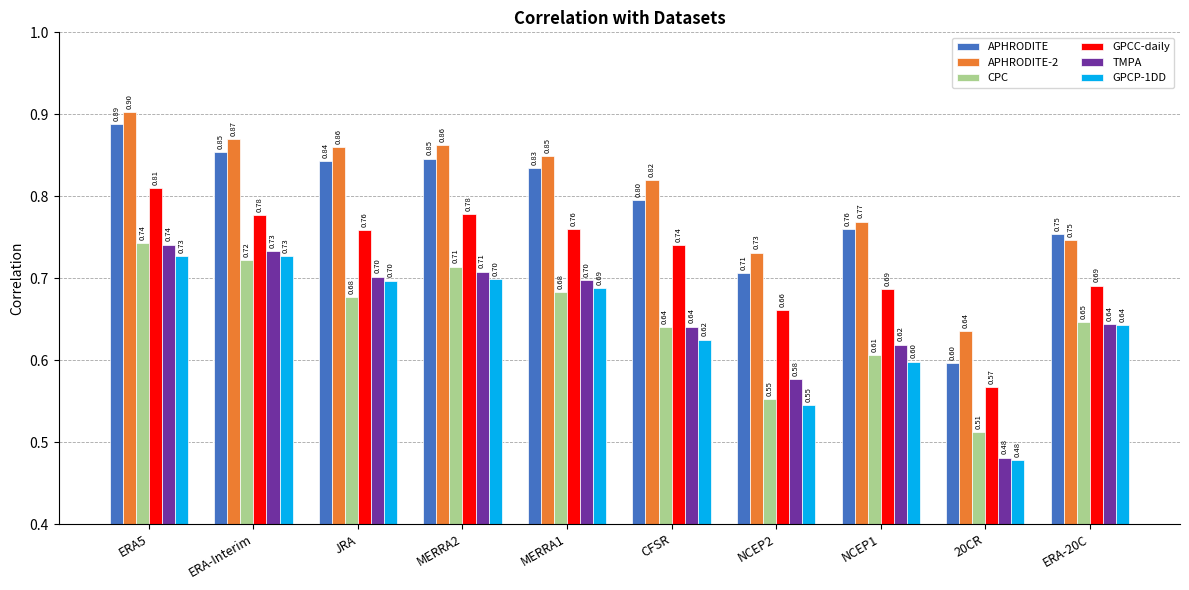

What is the difference between the maximum and minimum values in the APHRODITE series?

0.3